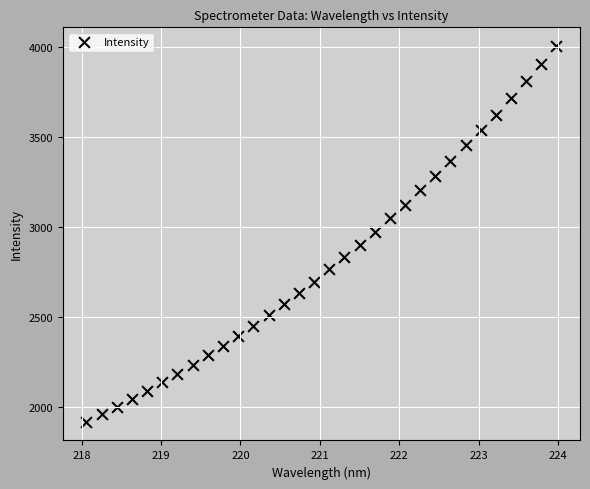

What is the range of X values (max minus min)?

5.9